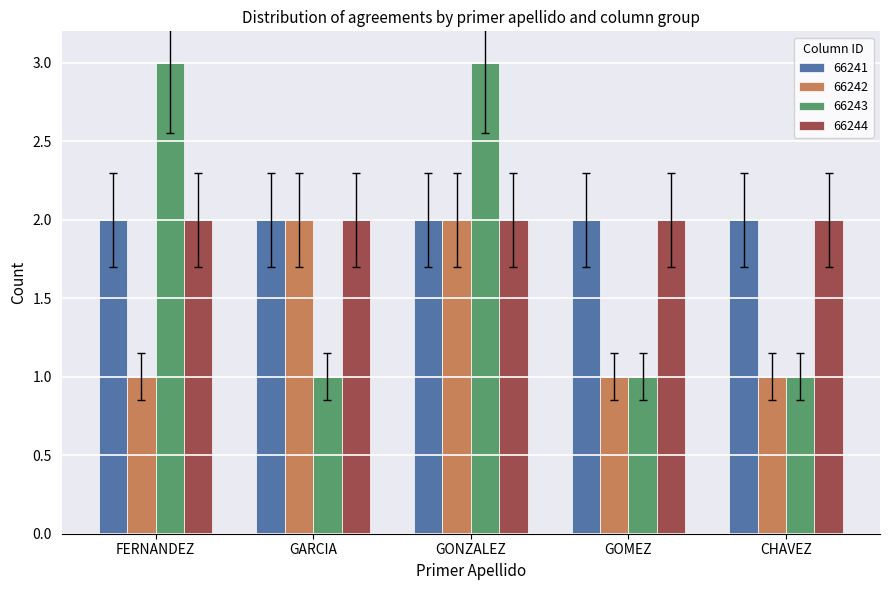

Reading left to right, extract all data points from this chart.

66241: FERNANDEZ=2	GARCIA=2	GONZALEZ=2	GOMEZ=2	CHAVEZ=2
66242: FERNANDEZ=1	GARCIA=2	GONZALEZ=2	GOMEZ=1	CHAVEZ=1
66243: FERNANDEZ=3	GARCIA=1	GONZALEZ=3	GOMEZ=1	CHAVEZ=1
66244: FERNANDEZ=2	GARCIA=2	GONZALEZ=2	GOMEZ=2	CHAVEZ=2